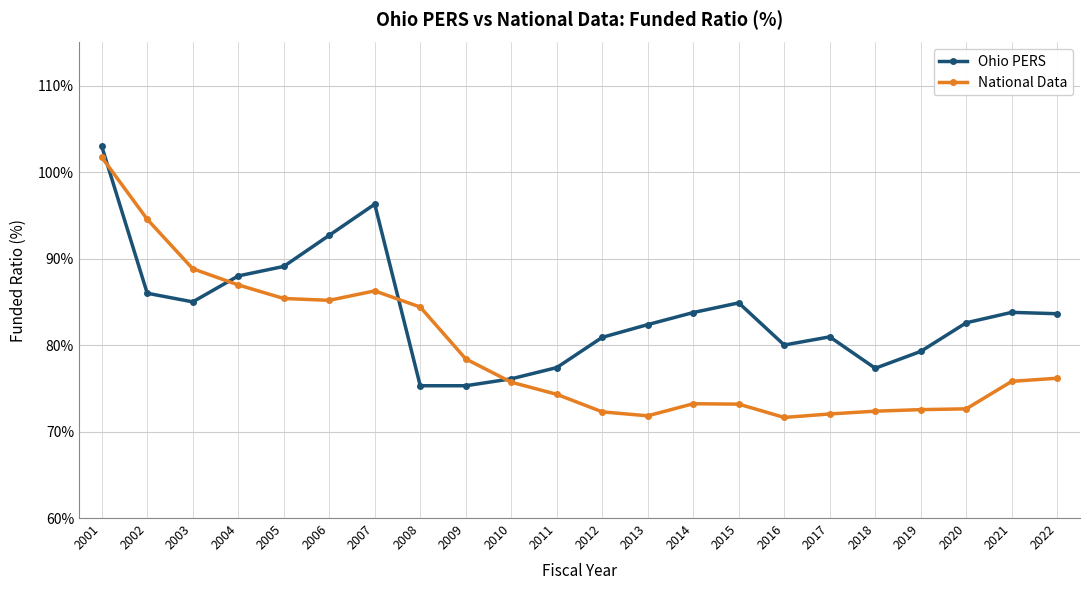

After their last crossing, which series has the higher values: Ohio PERS or National Data?

Ohio PERS